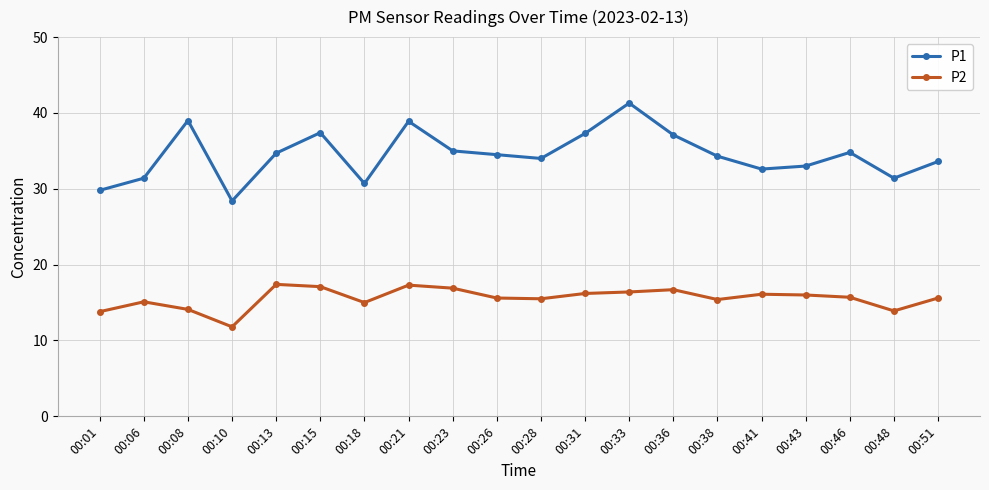

What is the greatest value displayed?

41.3